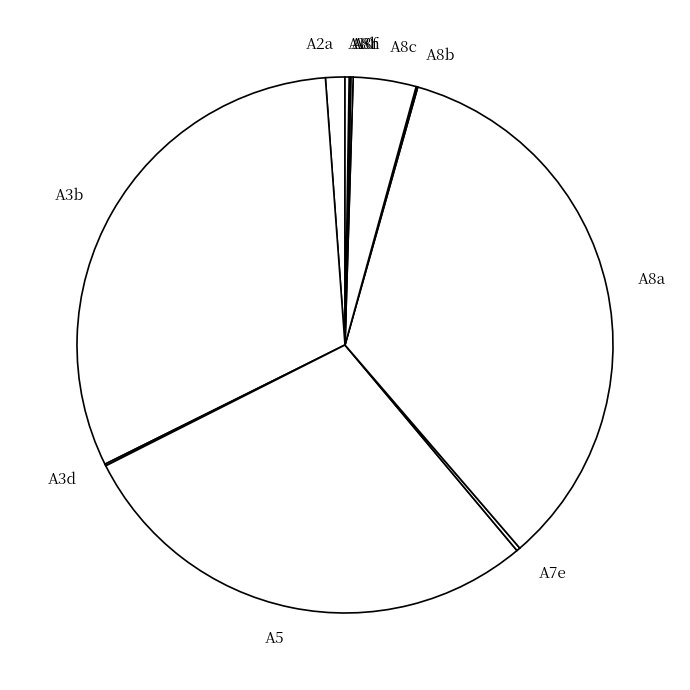

True or false: A5 accounts for 42% of the total.

False